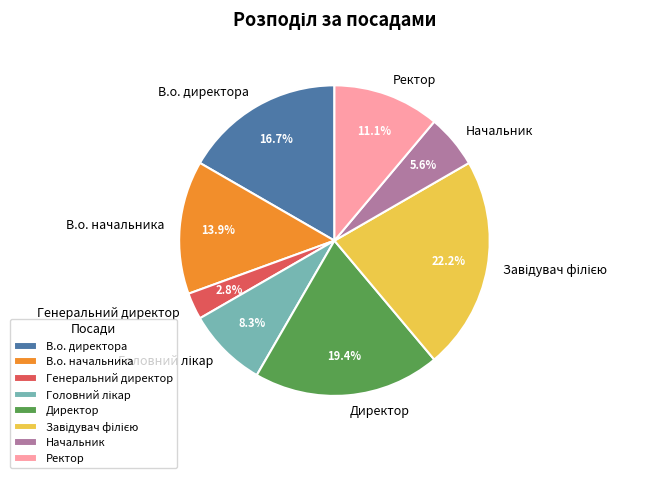

Combined, do Начальник and Директор account for over 50%?

No